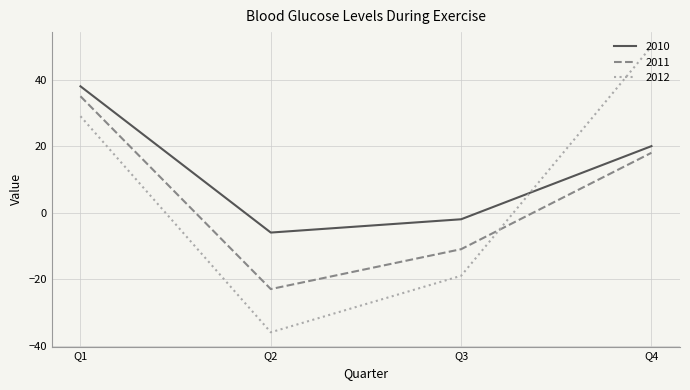

At which category is the sum across all series the highest?

Q1